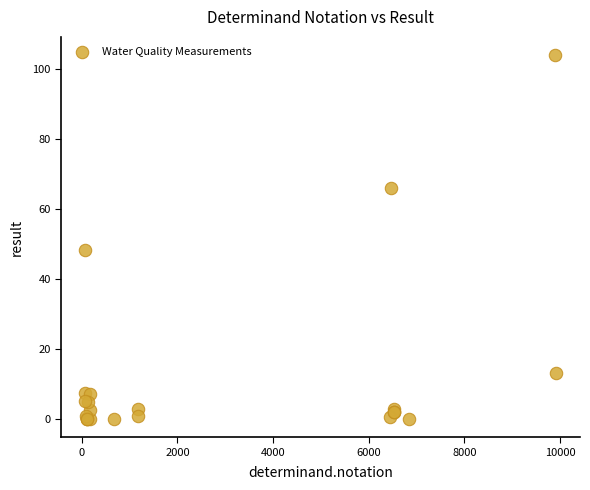

What Y value in the scatter plot is closest to 52?

48.3